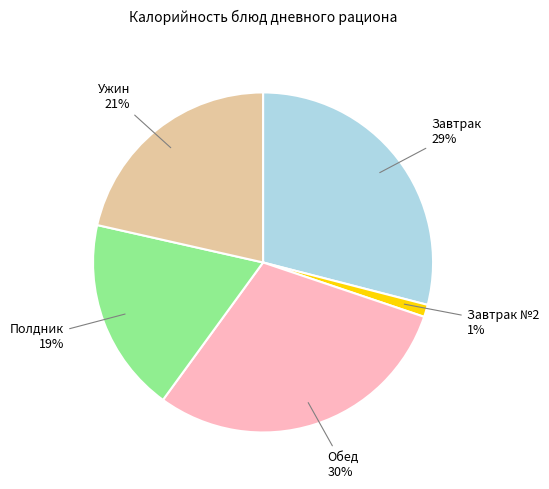

Does Полдник represent more than half of the total?

No